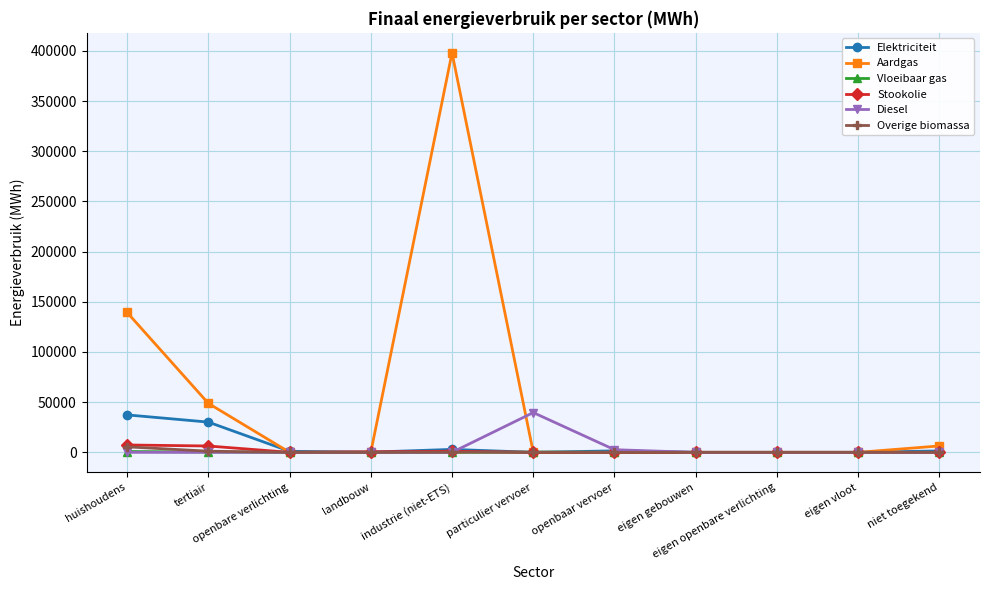

What position from the right is eigen vloot?

2